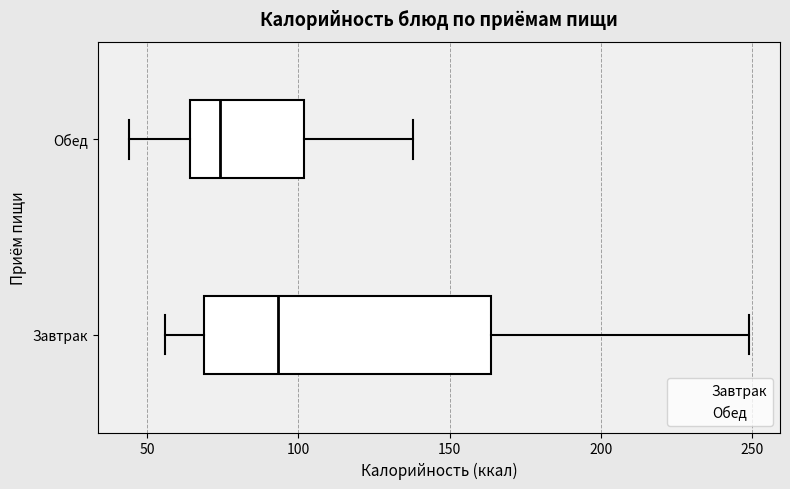

Which box's median line is the furthest to the right?

Завтрак